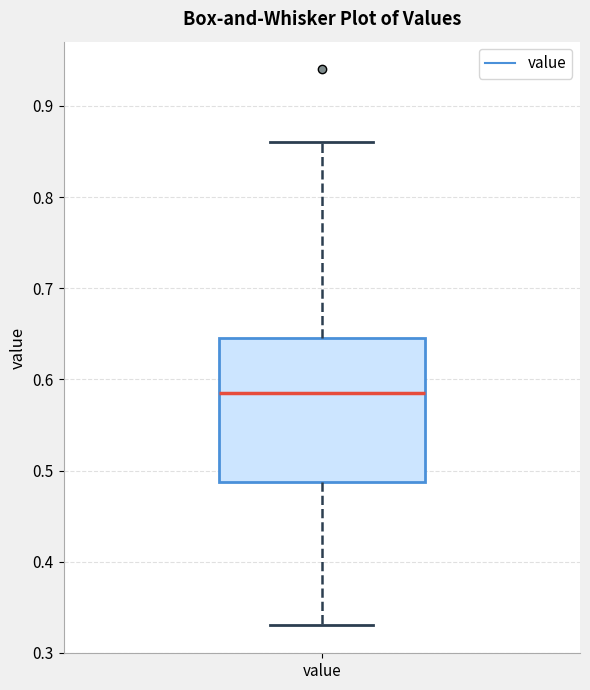

Transcribe this box plot: give where the median line is, the range the box spans, and where the two whiskers end, as read against the y-axis. The values are not printed on the chart, so give them approximately, as read against the axis.

median 0.59, box 0.49 to 0.65, whiskers 0.33 to 0.86